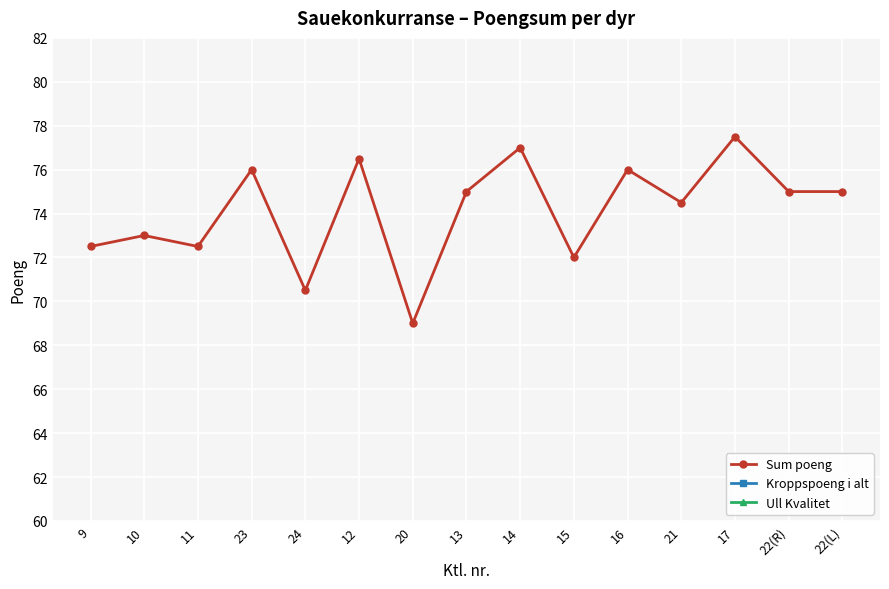

Rank the categories by Kroppspoeng i alt value from highest to lowest.

24, 12, 13, 14, 16, 21, 17, 9, 10, 23, 20, 22(R), 22(L), 11, 15